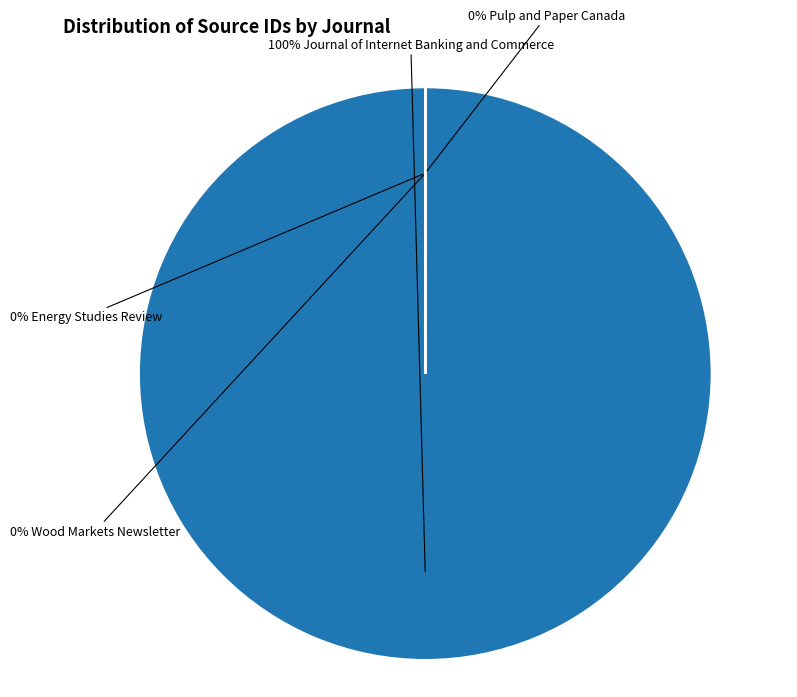

To the nearest percent, what is the difference between the largest and smallest slice percentages?

100%